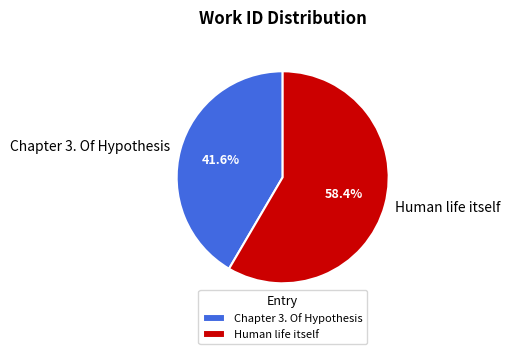

Which category has the smallest portion of the pie?

Chapter 3. Of Hypothesis